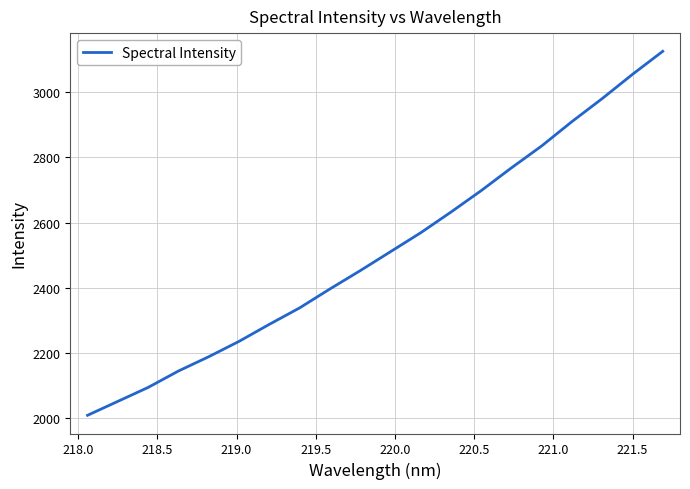

What is the smallest value displayed?

2009.7